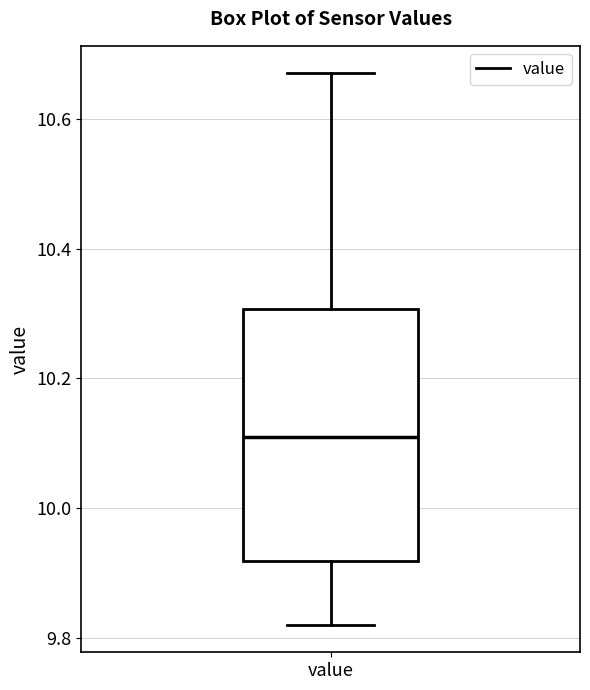

Transcribe this box plot: give where the median line is, the range the box spans, and where the two whiskers end, as read against the y-axis. The values are not printed on the chart, so give them approximately, as read against the axis.

median 10.12, box 9.92 to 10.30, whiskers 9.82 to 10.68